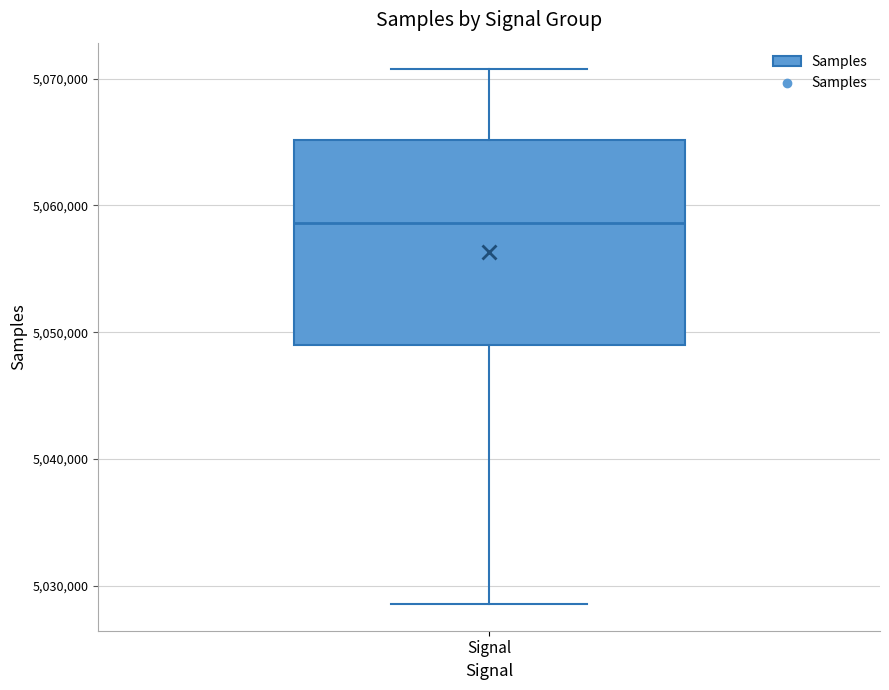

Where does the lower whisker of the box for Signal end on the y-axis? The values are not printed on the chart, so give them approximately, as read against the axis.

5029000